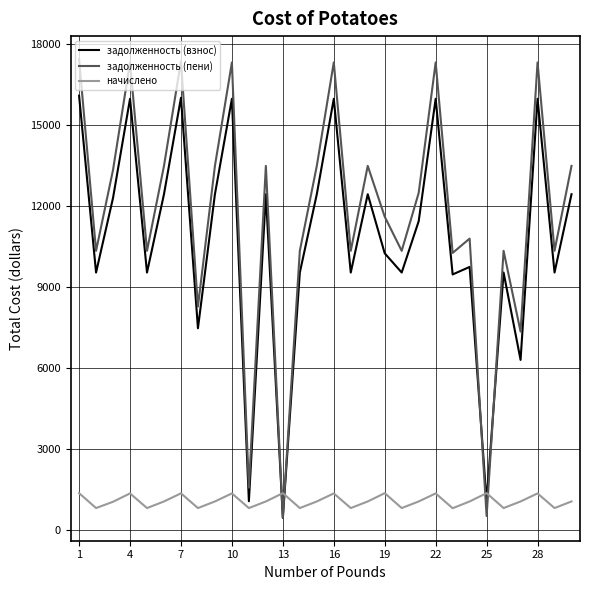

Which series has the largest range (max minus min)?

задолженность (пени)